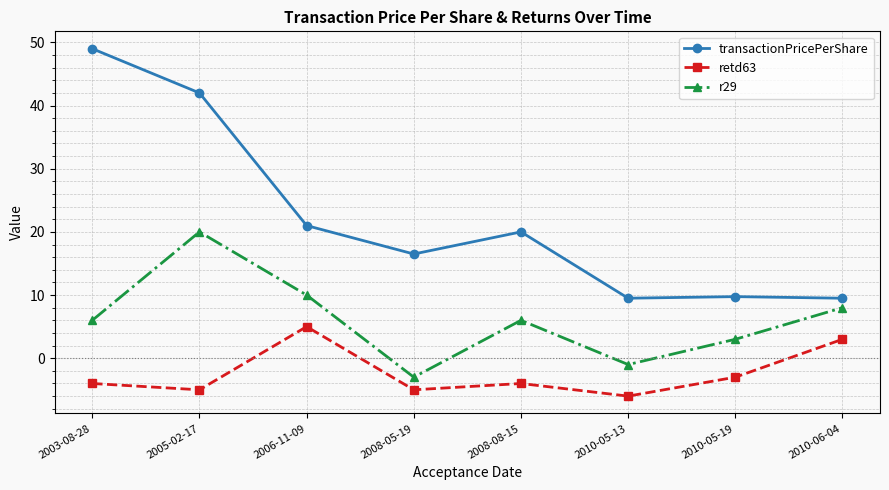

Reading left to right, what are all the values shown in this chart?

transactionPricePerShare: 2003-08-28=49.0	2005-02-17=42.0	2006-11-09=21.0	2008-05-19=16.5	2008-08-15=20.0	2010-05-13=9.5	2010-05-19=9.8	2010-06-04=9.5
retd63: 2003-08-28=-4.0	2005-02-17=-5.0	2006-11-09=5.0	2008-05-19=-5.0	2008-08-15=-4.0	2010-05-13=-6.0	2010-05-19=-3.0	2010-06-04=3.0
r29: 2003-08-28=6.0	2005-02-17=20.0	2006-11-09=10.0	2008-05-19=-3.0	2008-08-15=6.0	2010-05-13=-1.0	2010-05-19=3.0	2010-06-04=8.0